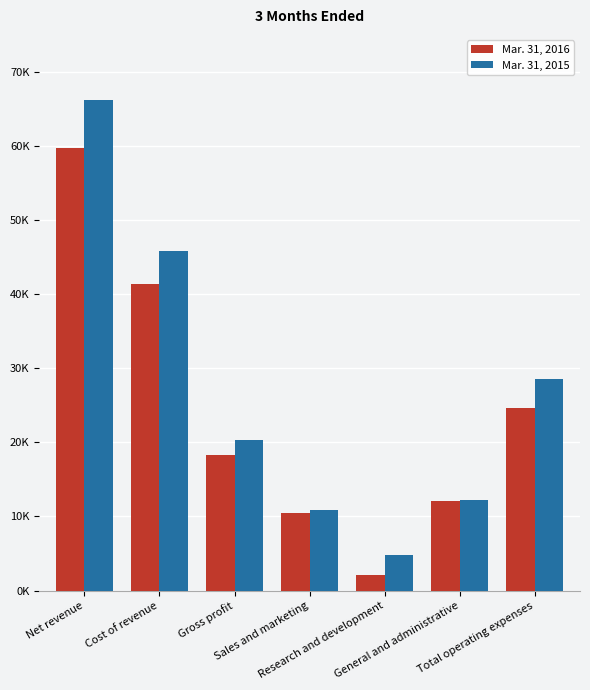

What are all the series names shown in the legend?

Mar. 31, 2016, Mar. 31, 2015